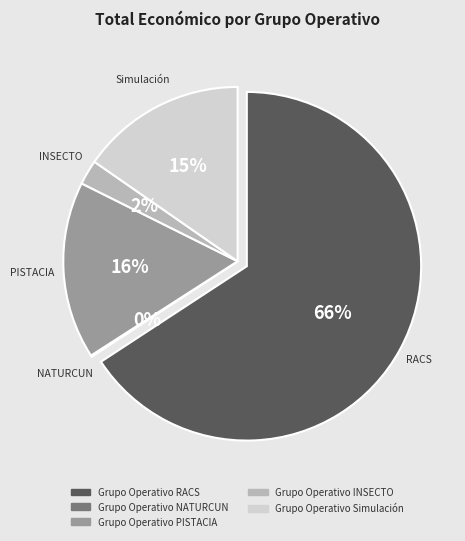

Is it true that Grupo Operativo Simulación is 15% of the pie?

True